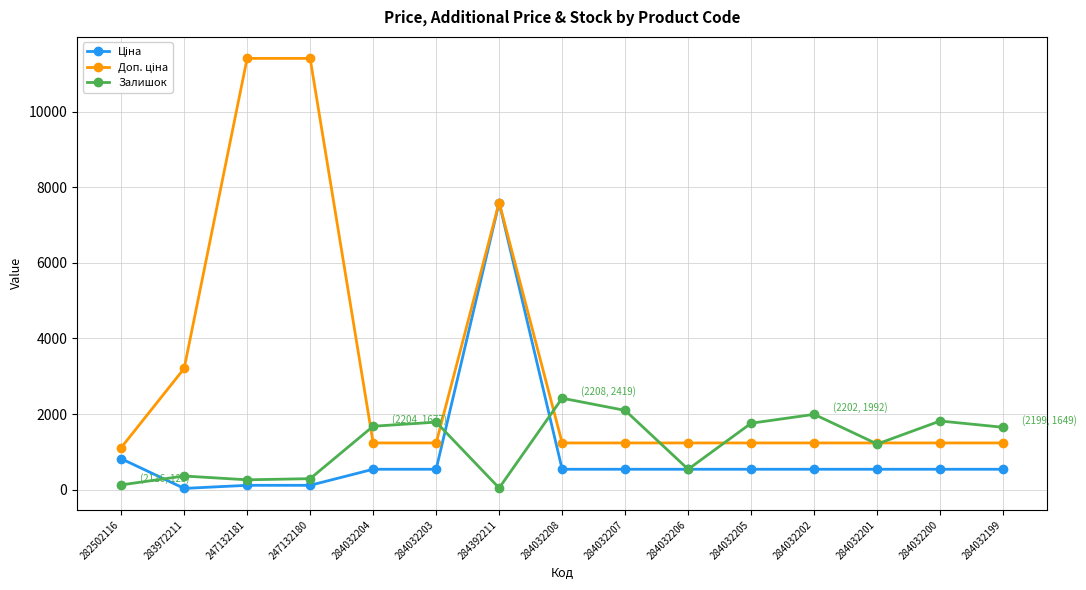

What is the maximum value shown in the chart?

11410.0